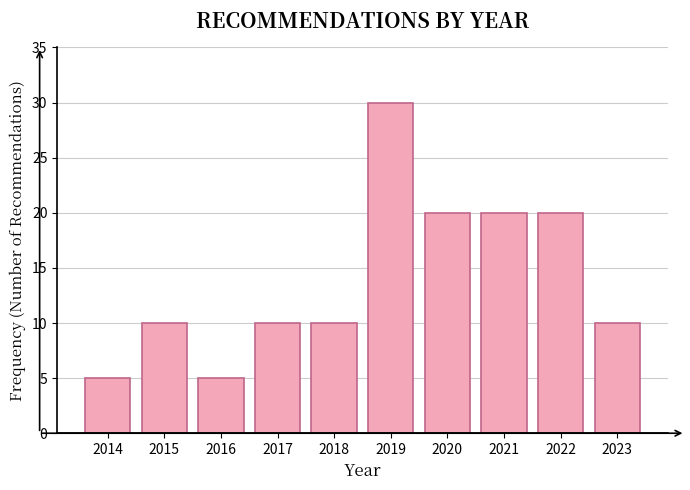

Reading left to right, transcribe all the data shown in this chart.

2014=5	2015=10	2016=5	2017=10	2018=10	2019=30	2020=20	2021=20	2022=20	2023=10